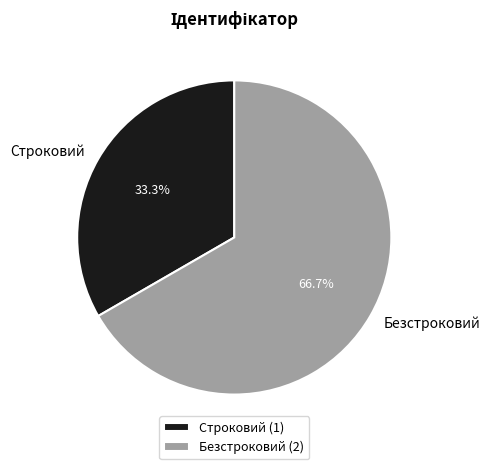

How many segments does this pie chart have?

2